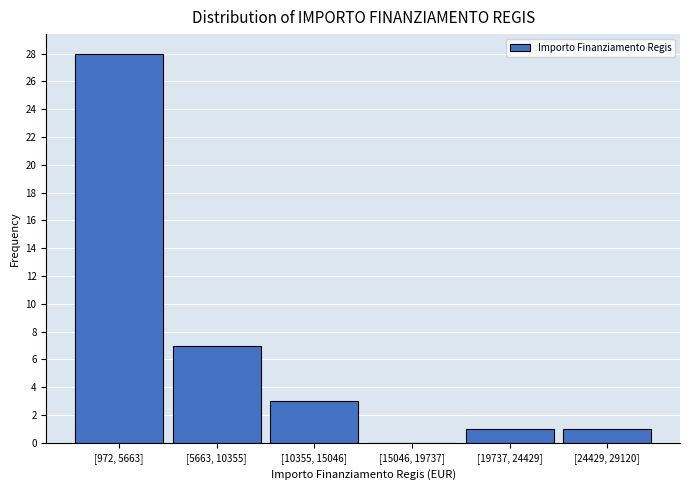

Reading right to left, list all the values displayed in this chart.

[24429, 29120]=1	[19737, 24429]=1	[15046, 19737]=0	[10355, 15046]=3	[5663, 10355]=7	[972, 5663]=28